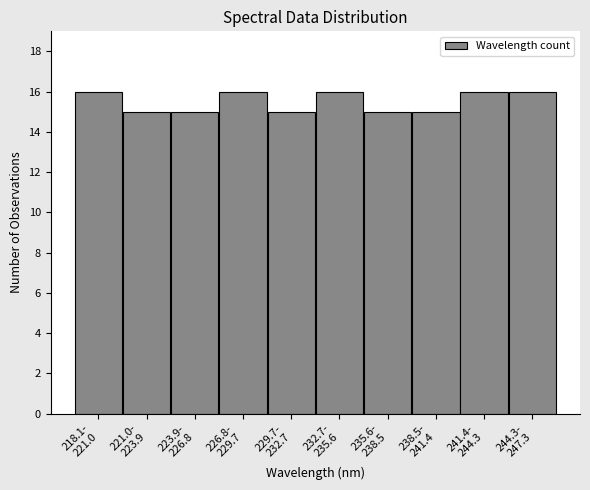

Reading right to left, list all the values displayed in this chart.

16	16	15	15	16	15	16	15	15	16